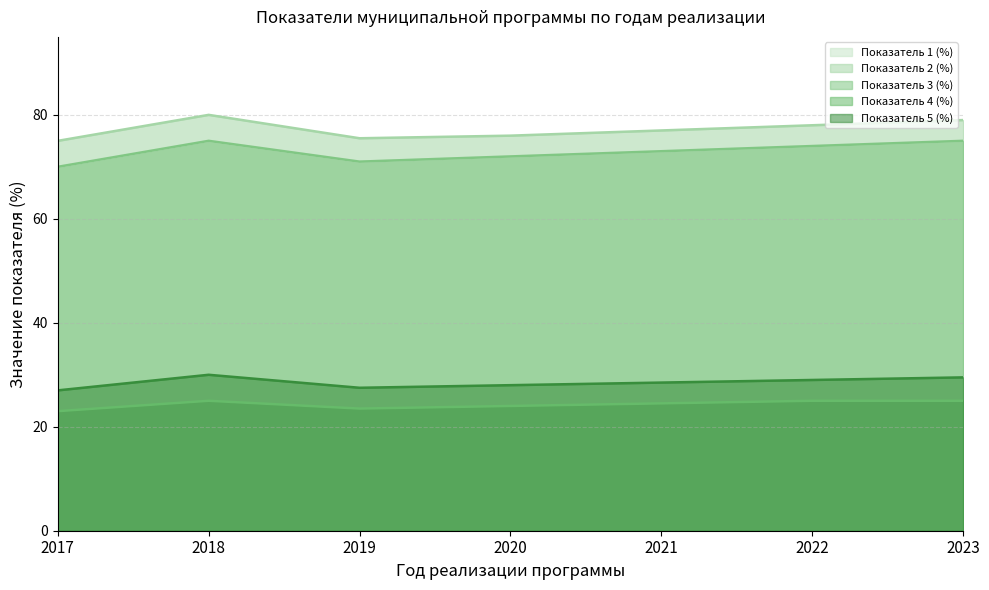

Reading left to right, what are all the values shown in this chart?

Показатель 1 (%): 2017=70.0	2018=75.0	2019=71.0	2020=72.0	2021=73.0	2022=74.0	2023=75.0
Показатель 2 (%): 2017=75.0	2018=80.0	2019=75.5	2020=76.0	2021=77.0	2022=78.0	2023=79.0
Показатель 3 (%): 2017=70.0	2018=75.0	2019=71.0	2020=72.0	2021=73.0	2022=74.0	2023=75.0
Показатель 4 (%): 2017=23.0	2018=25.0	2019=23.5	2020=24.0	2021=24.5	2022=25.0	2023=25.0
Показатель 5 (%): 2017=27.0	2018=30.0	2019=27.5	2020=28.0	2021=28.5	2022=29.0	2023=29.5